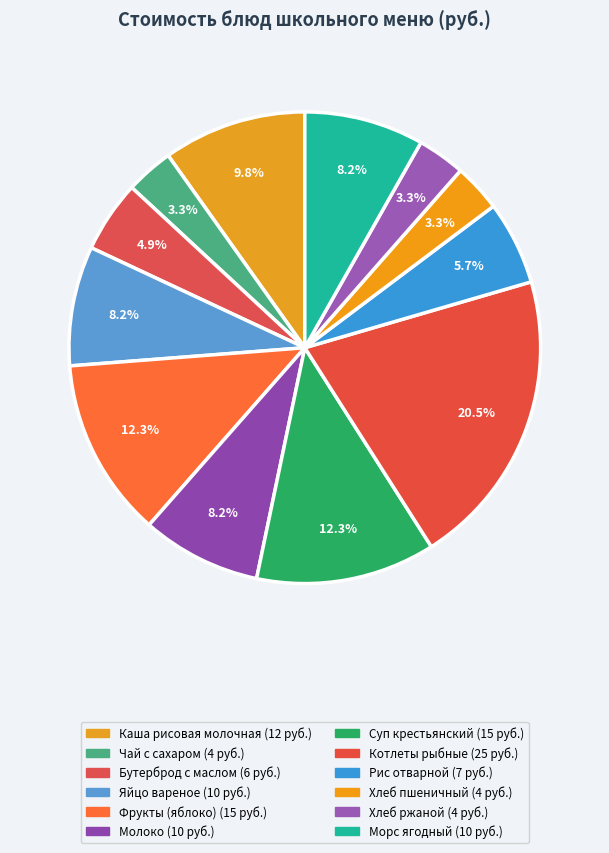

How many slices are in this pie chart?

12